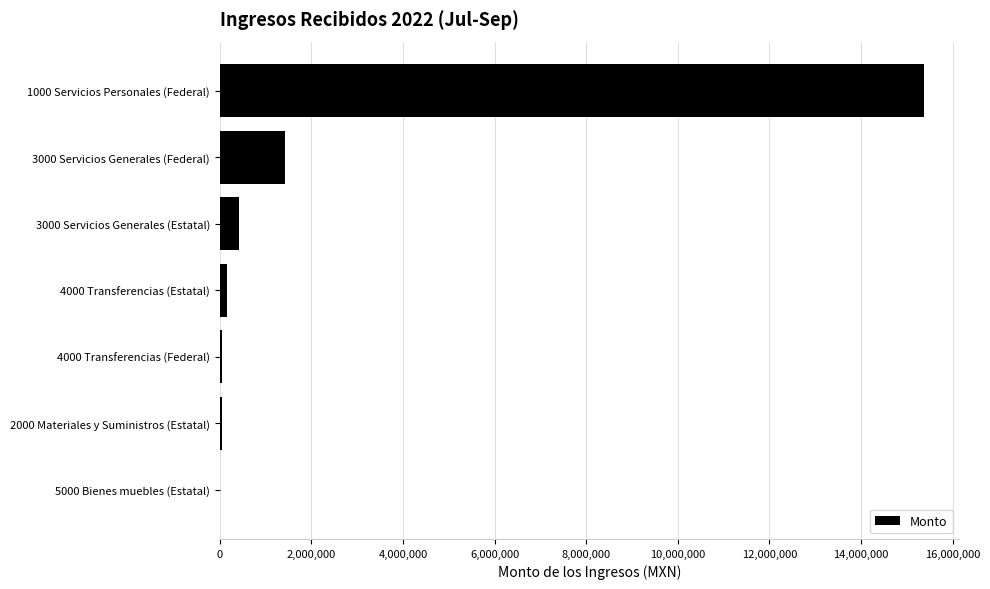

What is the sum of all values?

17476188.7